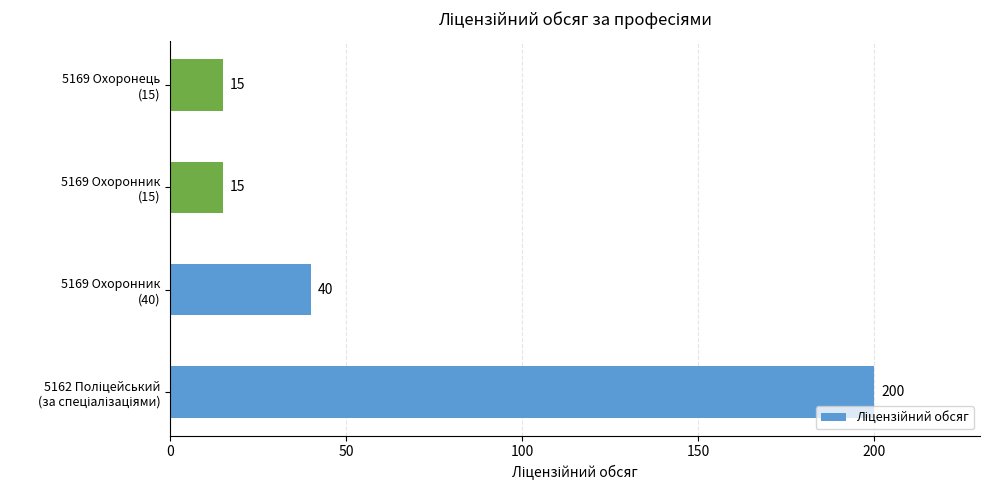

Are the bars grouped side by side (vs. stacked)?

No